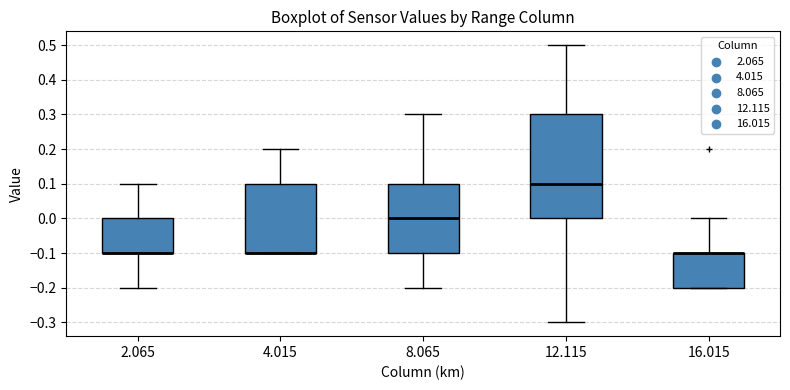

Reading left to right, read every box against the y-axis: the position of its median line, the range the box covers, and the ends of its whiskers. The values are not printed on the chart, so give them approximately, as read against the axis.

2.065: median -0.1 (drawn on the box's lower edge), box -0.1 to 0.0, whiskers -0.2 to 0.1
4.015: median -0.1 (drawn on the box's lower edge), box -0.1 to 0.1, whiskers -0.1 to 0.2
8.065: median 0.0, box -0.1 to 0.1, whiskers -0.2 to 0.3
12.115: median 0.1, box 0.0 to 0.3, whiskers -0.3 to 0.5
16.015: median -0.1 (drawn on the box's upper edge), box -0.2 to -0.1, whiskers -0.2 to 0.0